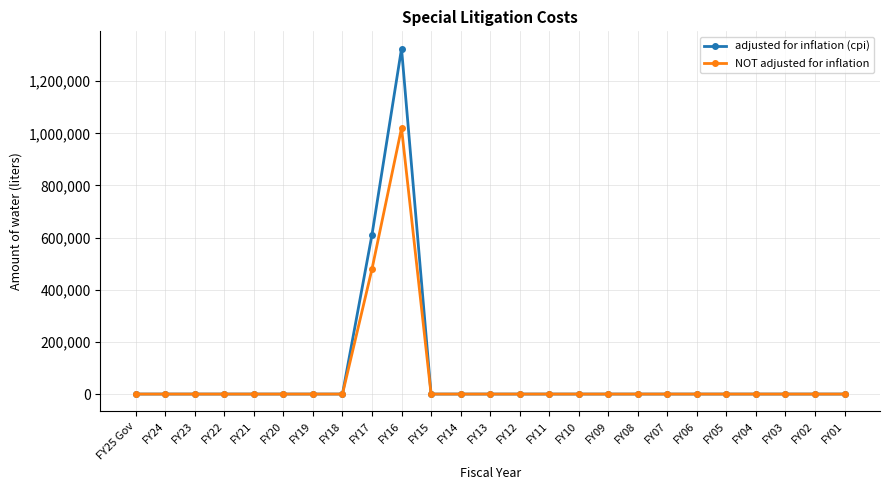

What is the average value of the NOT adjusted for inflation series?

60000